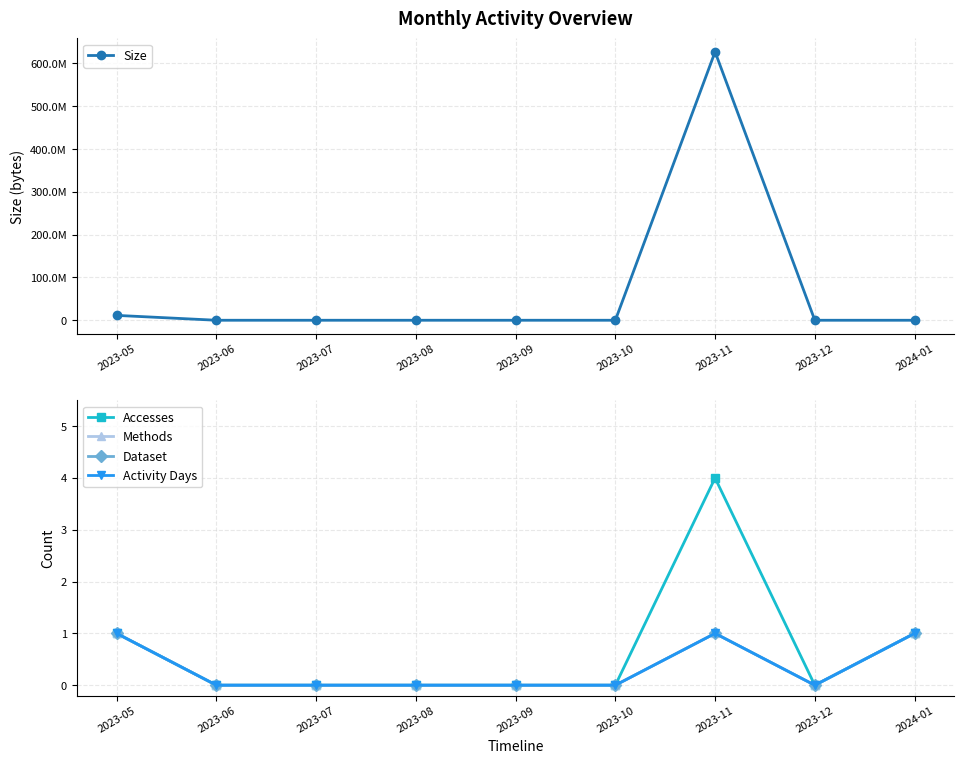

Which label corresponds to the largest value in the chart?

2023-11